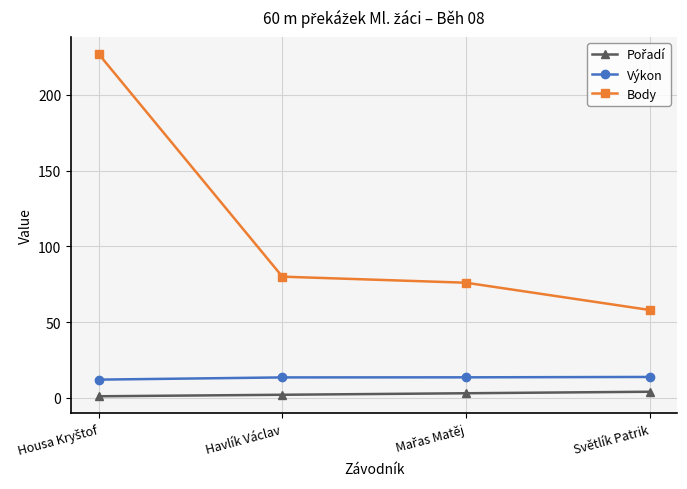

What is the label of the 1st point from the right?

Světlík Patrik